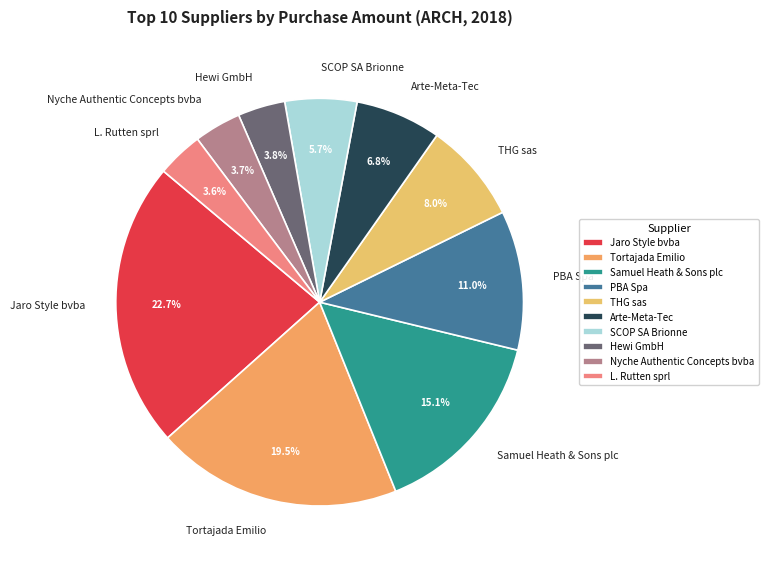

Is there a majority slice in this chart?

No